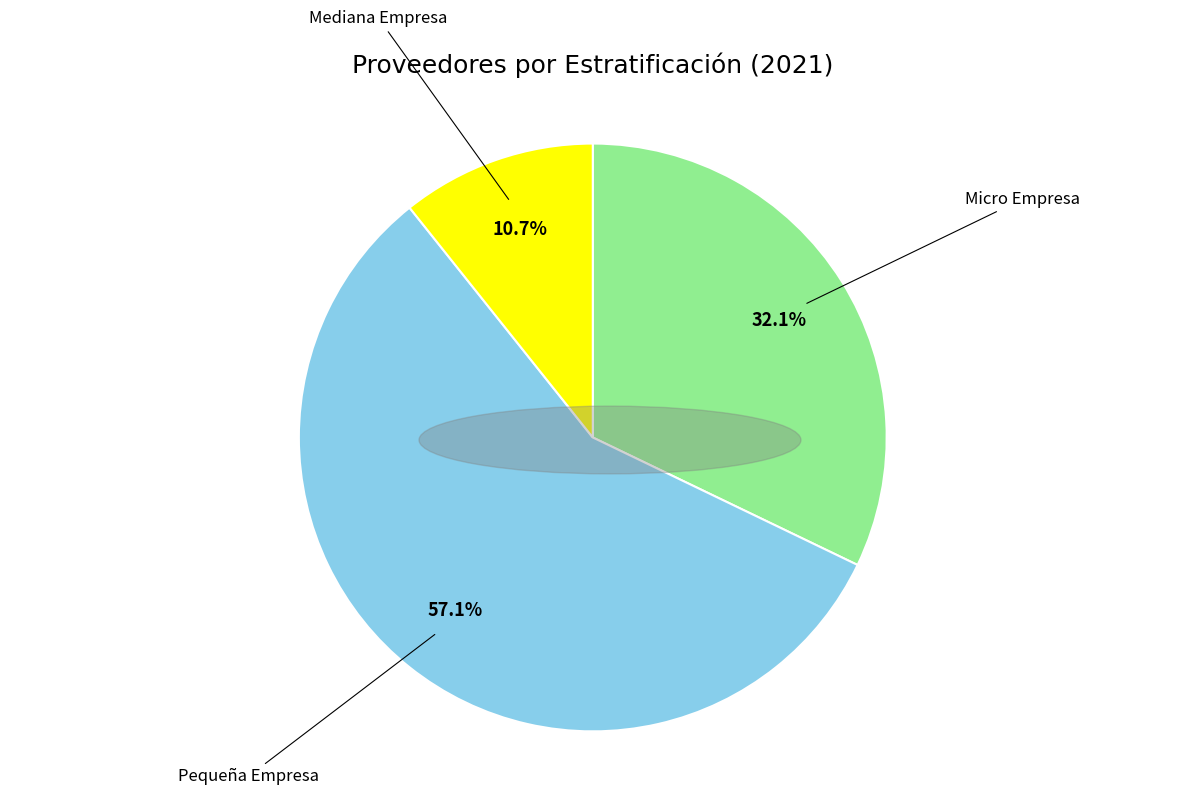

How many segments does this pie chart have?

3